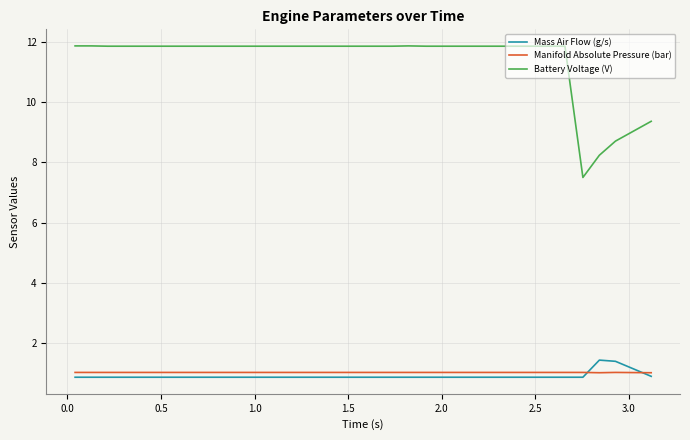

How many lines are shown in the chart?

3